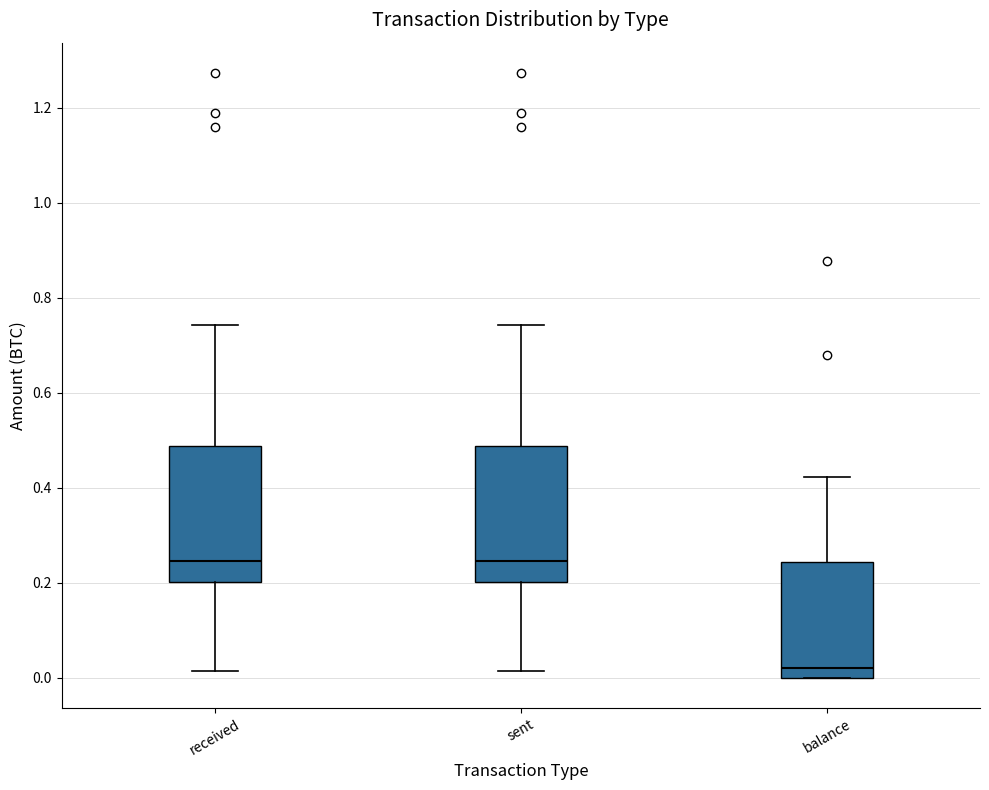

Reading left to right, transcribe this box plot: for each box, give where its median line is, the range the box spans, and where its two whiskers end, as read against the y-axis. The values are not printed on the chart, so give them approximately, as read against the axis.

received: median 0.24, box 0.20 to 0.48, whiskers 0.02 to 0.74
sent: median 0.24, box 0.20 to 0.48, whiskers 0.02 to 0.74
balance: median 0.02, box 0.00 to 0.24, whiskers 0.00 to 0.42